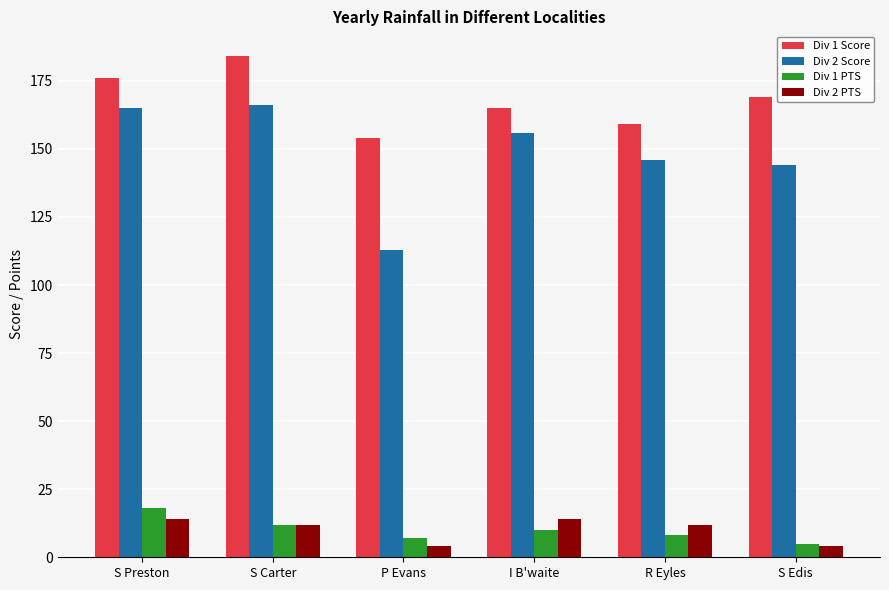

Reading left to right, list all the values displayed in this chart.

Div 1 Score: S Preston=176	S Carter=184	P Evans=154	I B'waite=165	R Eyles=159	S Edis=169
Div 2 Score: S Preston=165	S Carter=166	P Evans=113	I B'waite=156	R Eyles=146	S Edis=144
Div 1 PTS: S Preston=18	S Carter=12	P Evans=7	I B'waite=10	R Eyles=8	S Edis=5
Div 2 PTS: S Preston=14	S Carter=12	P Evans=4	I B'waite=14	R Eyles=12	S Edis=4